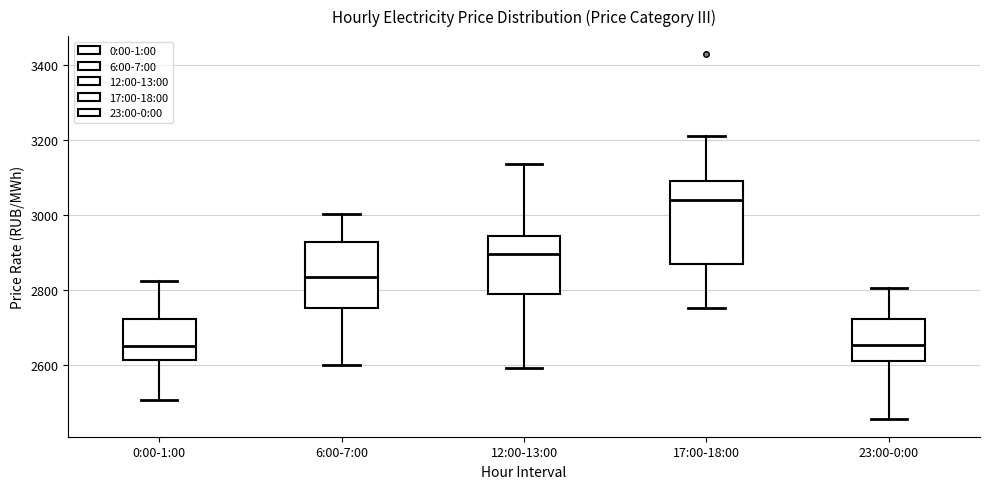

Reading left to right, transcribe this box plot: for each box, give where its median line is, the range the box spans, and where its two whiskers end, as read against the y-axis. The values are not printed on the chart, so give them approximately, as read against the axis.

0:00-1:00: median 2660, box 2620 to 2720, whiskers 2500 to 2820
6:00-7:00: median 2840, box 2760 to 2920, whiskers 2600 to 3000
12:00-13:00: median 2900, box 2780 to 2940, whiskers 2600 to 3140
17:00-18:00: median 3040, box 2880 to 3100, whiskers 2760 to 3220
23:00-0:00: median 2660, box 2600 to 2720, whiskers 2460 to 2800